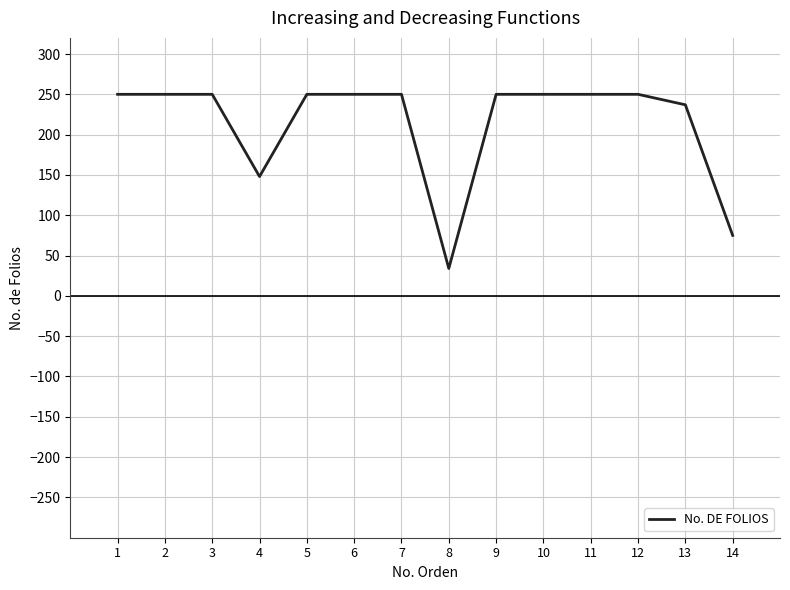

Read the value at 1, to the nearest 5.

250